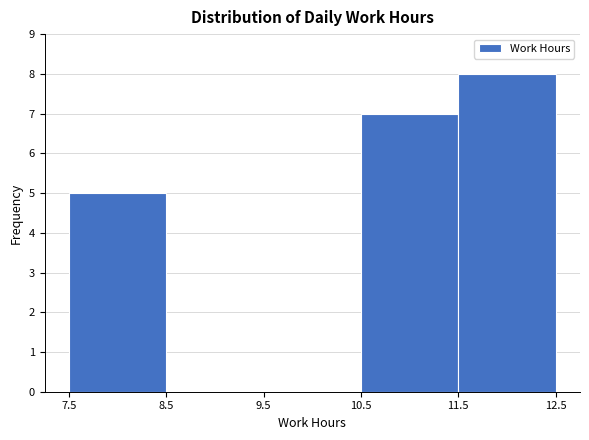

Reading left to right, list every bar in this chart as the range it spans on the x-axis followed by its height. The values are not printed on the chart, so give them approximately, as read against the axis.

7.5 to 8.5: 5
8.5 to 9.5: 0
9.5 to 10.5: 0
10.5 to 11.5: 7
11.5 to 12.5: 8